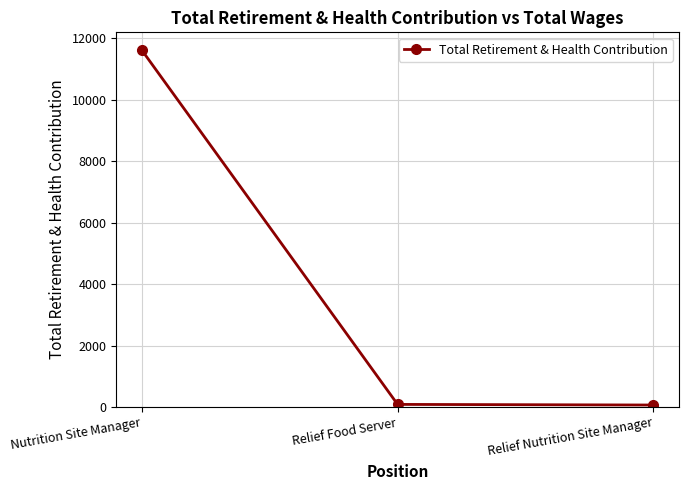

What is the sum of all values?

11766